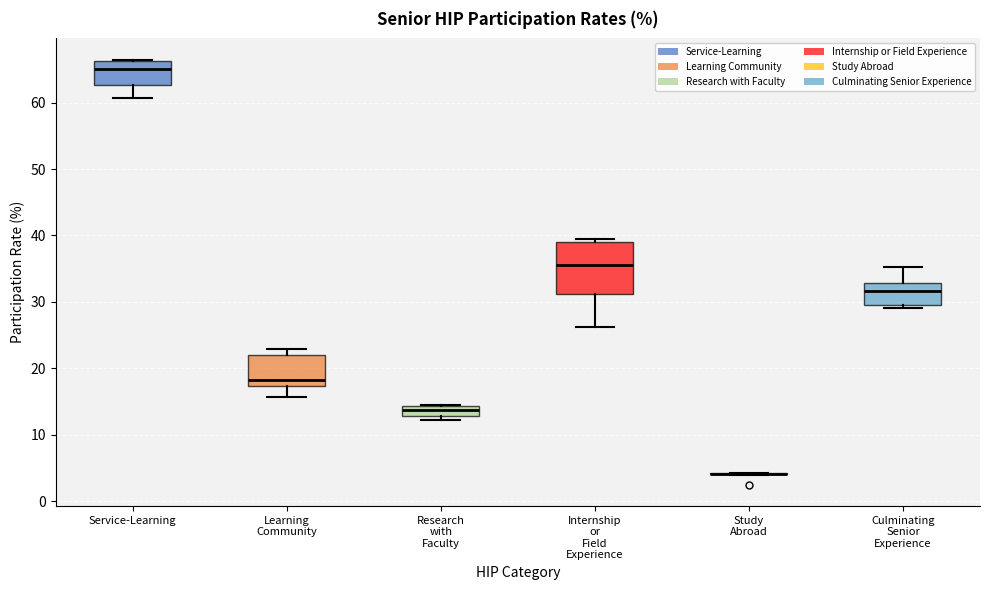

Reading left to right, read every box against the y-axis: the position of its median line, the range the box covers, and the ends of its whiskers. The values are not printed on the chart, so give them approximately, as read against the axis.

Service-Learning: median 65, box 63 to 66, whiskers 61 to 66
Learning Community: median 18, box 17 to 22, whiskers 16 to 23
Research with Faculty: median 14 (inside the box), box 13 to 14, whiskers 12 to 14
Internship or Field Experience: median 36, box 31 to 39, whiskers 26 to 40
Study Abroad: box collapsed to a line at 4, whiskers 4 to 4
Culminating Senior Experience: median 32, box 30 to 33, whiskers 29 to 35